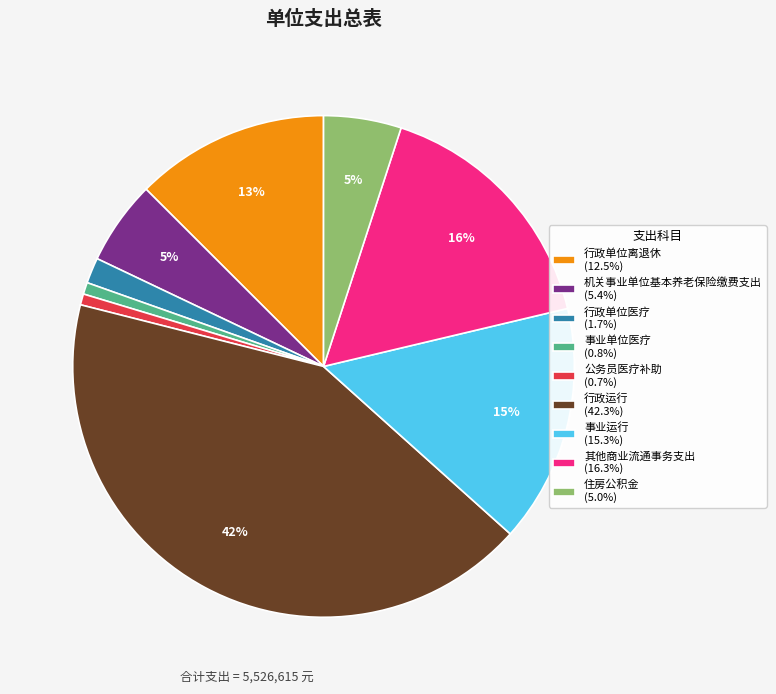

To the nearest percent, what is the average slice percentage?

11%